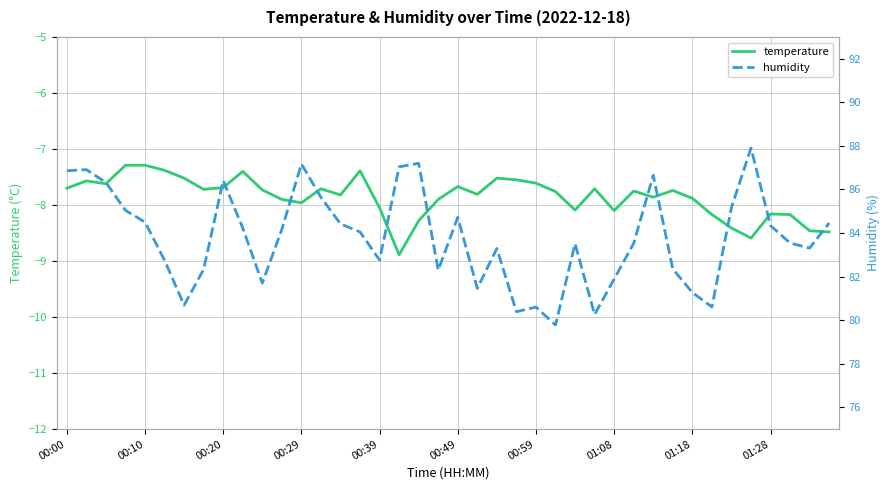

How many data points does each series have?

40